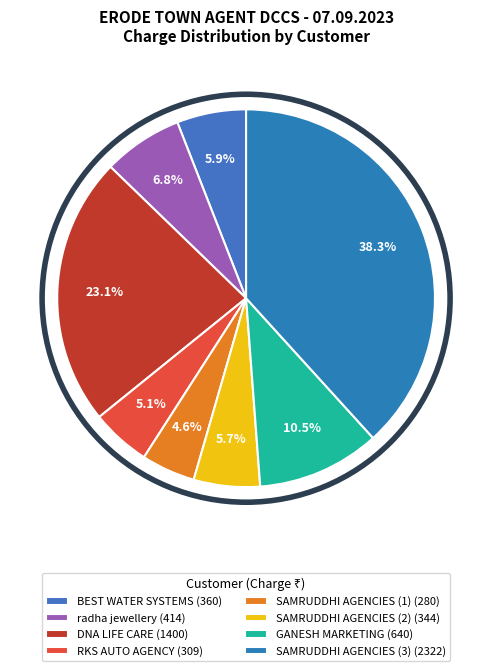

To the nearest percent, what is the difference between the largest and smallest slice percentages?

34%